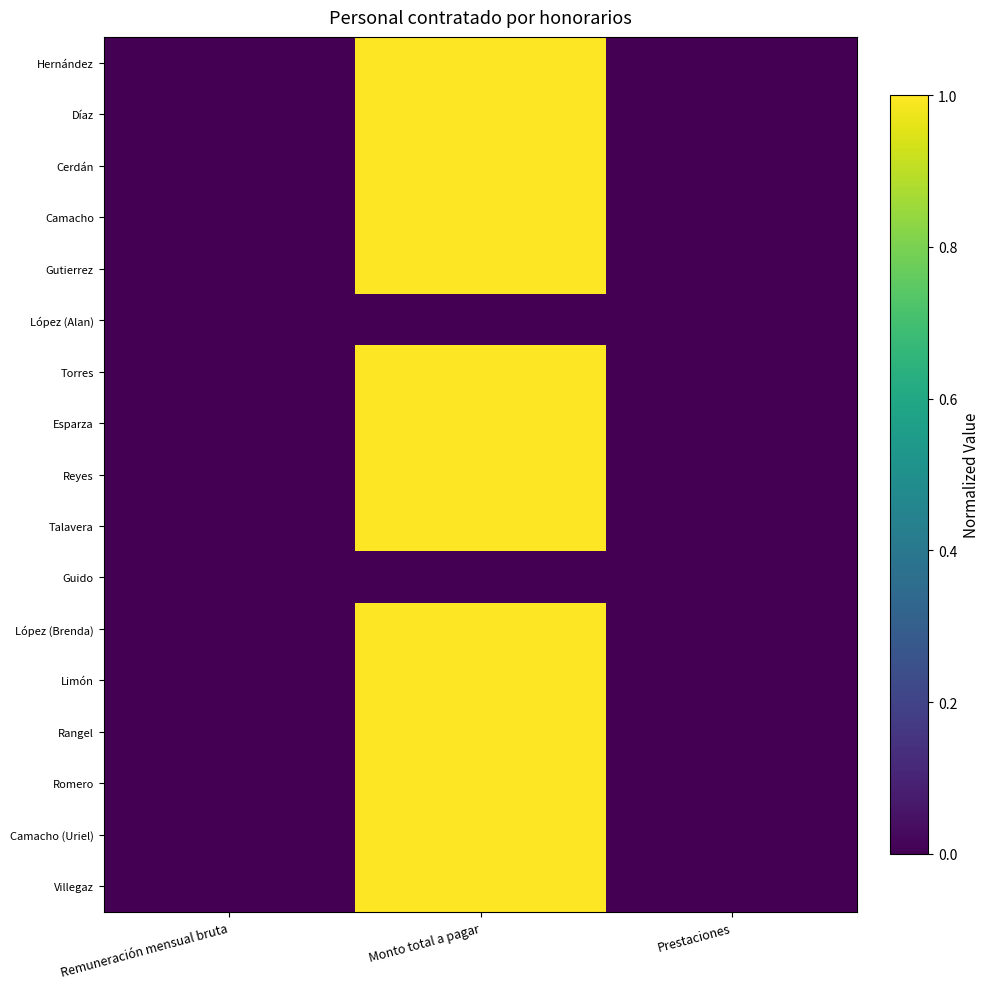

Rank the series by their maximum value, from highest to lowest.

Hernández, Díaz, Cerdán, Camacho, Gutierrez, Torres, Esparza, Reyes, Talavera, López (Brenda), Limón, Rangel, Romero, Camacho (Uriel), Villegaz, López (Alan), Guido